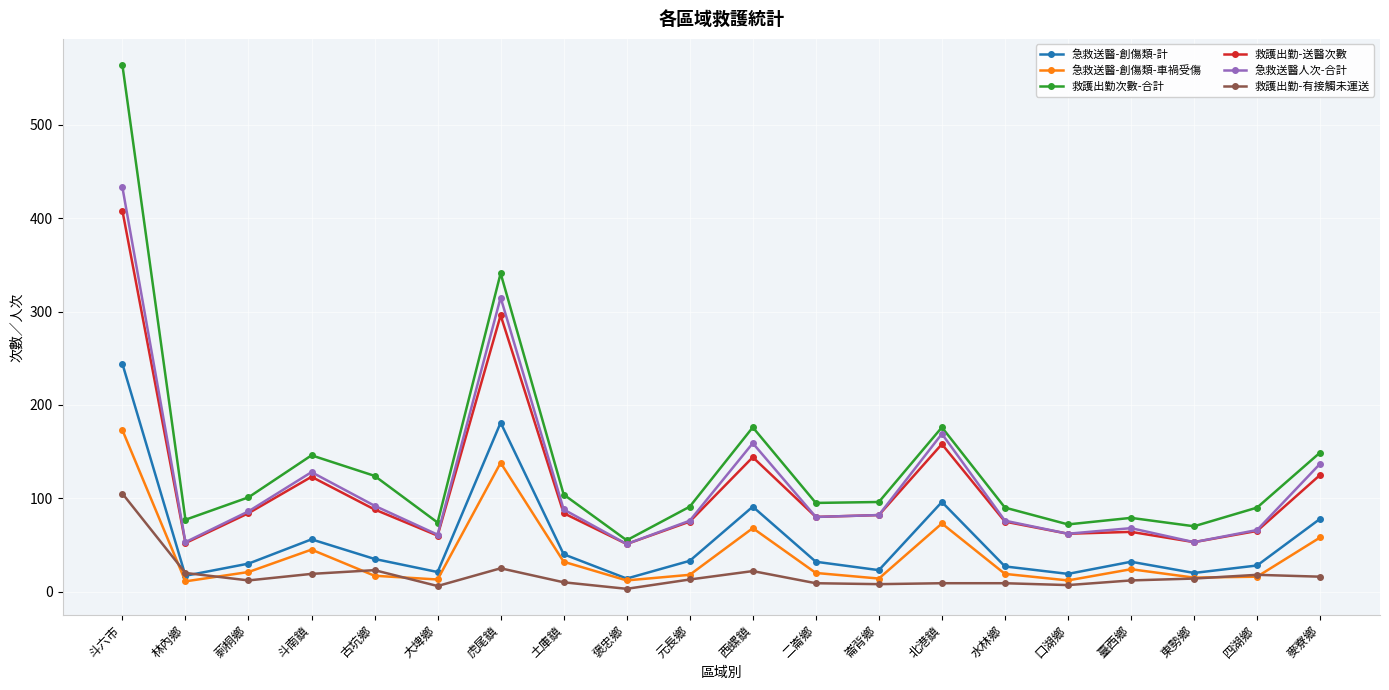

How many interior local valleys does the 急救送醫人次-合計 series have?

6